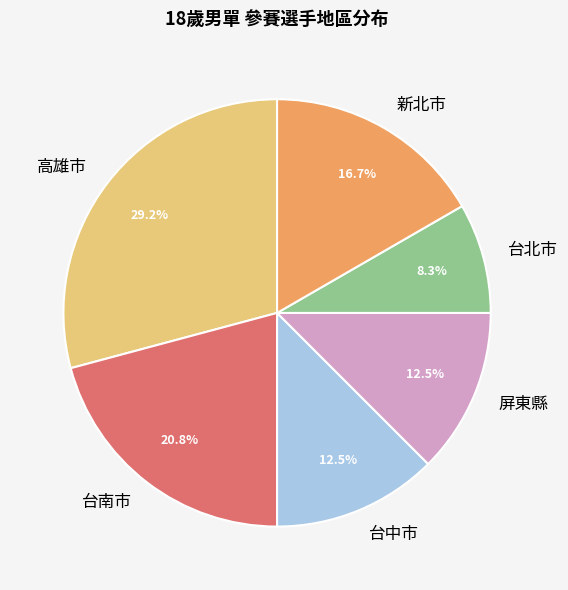

To the nearest percent, what is the difference between the 台北市 and 屏東縣 slice percentages?

4%